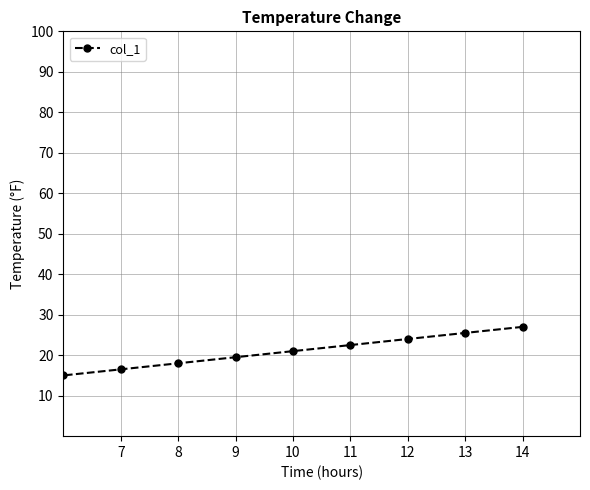

What is the maximum value shown in the chart?

27.0